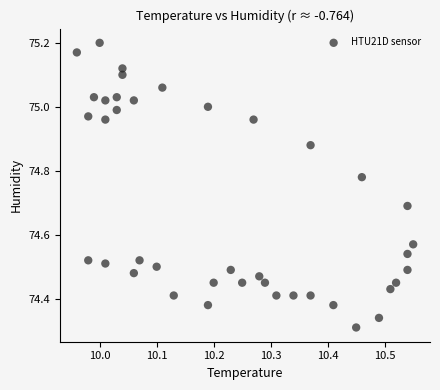

What is the range of X values (max minus min)?

0.6